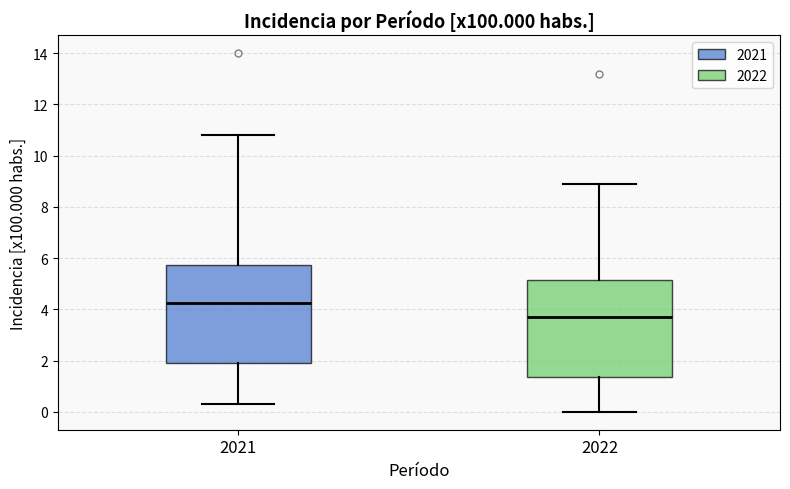

Which box's median line is the highest?

2021